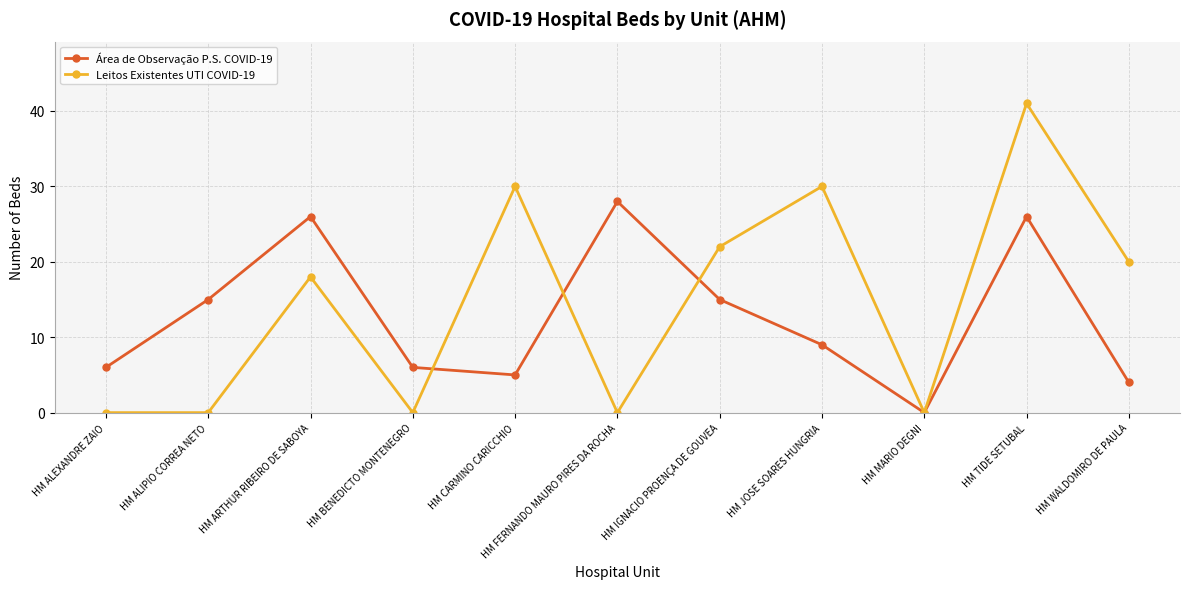

At which category does Área de Observação P.S. COVID-19 reach its first local valley?

HM CARMINO CARICCHIO